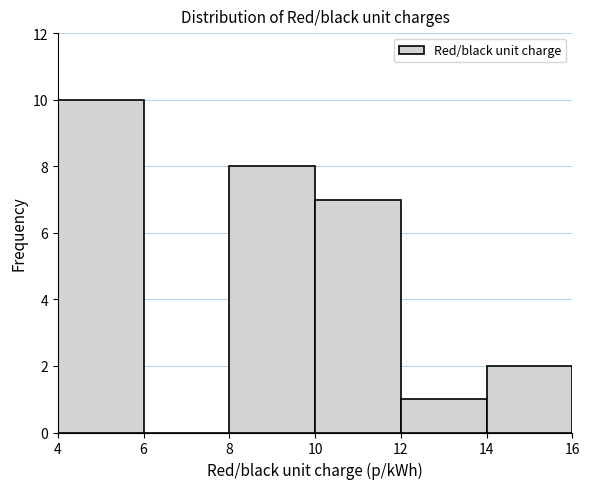

How tall is the bar that spans 10 to 12 on the x-axis? The values are not printed on the chart, so give them approximately, as read against the axis.

7